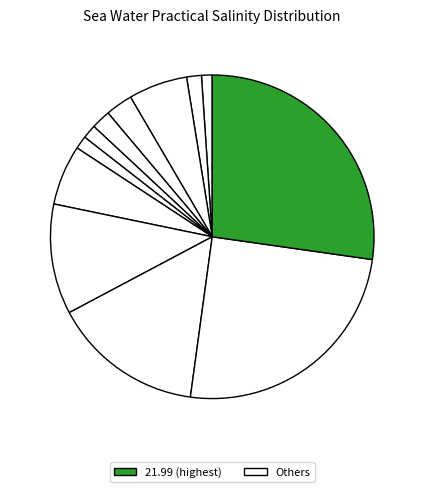

How many slices are in this pie chart?

12